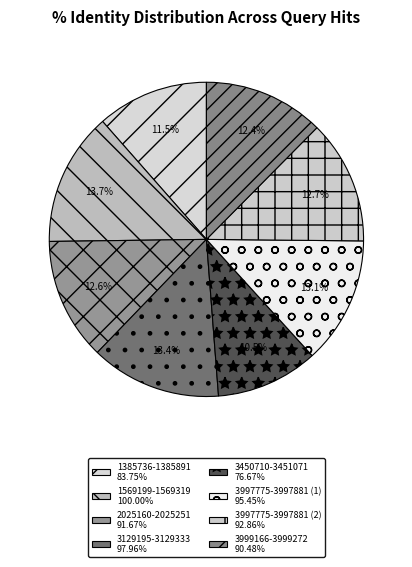

To the nearest percent, what percentage of the pie is 2025160-2025251?

13%